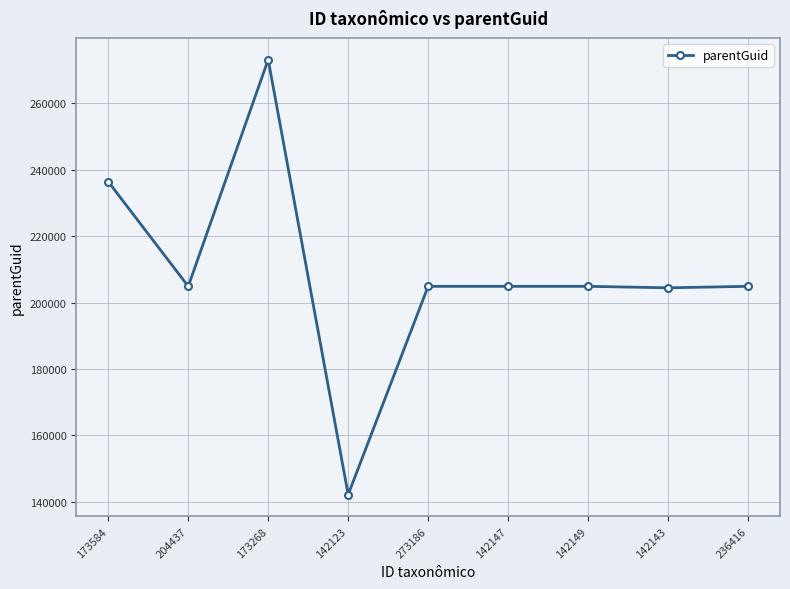

Where does the data first go above 204886?

173584